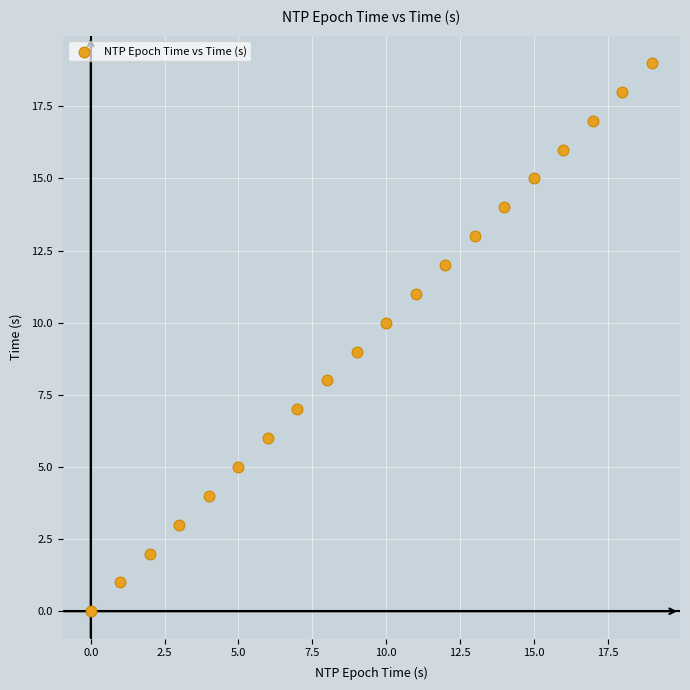

What is the range of Y values (max minus min)?

19.0